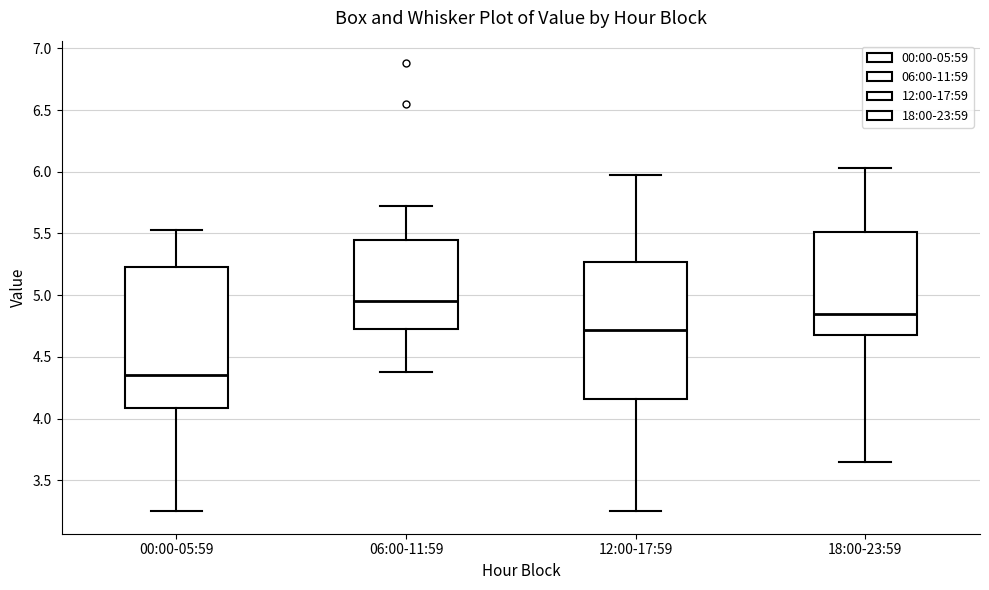

Where is the lower edge of the box for 00:00-05:59 on the y-axis? The values are not printed on the chart, so give them approximately, as read against the axis.

4.10